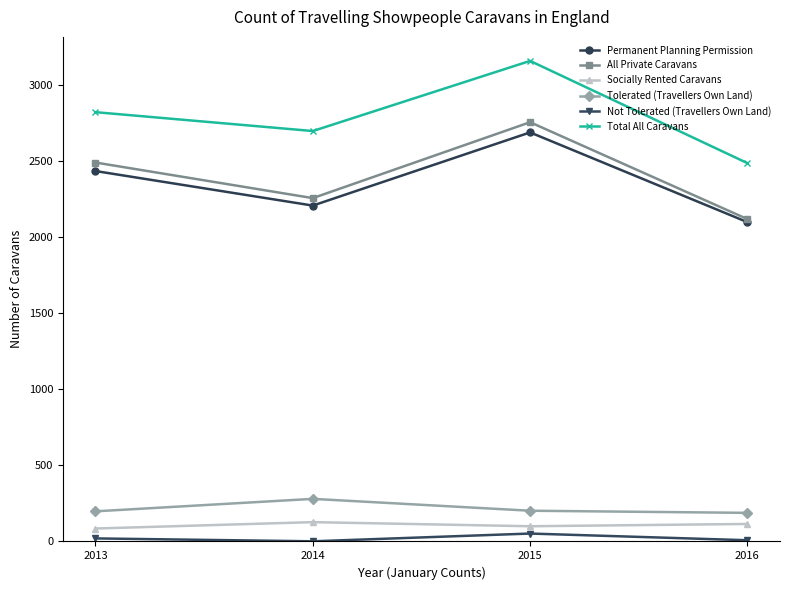

What is the average value of the Permanent Planning Permission series?

2358